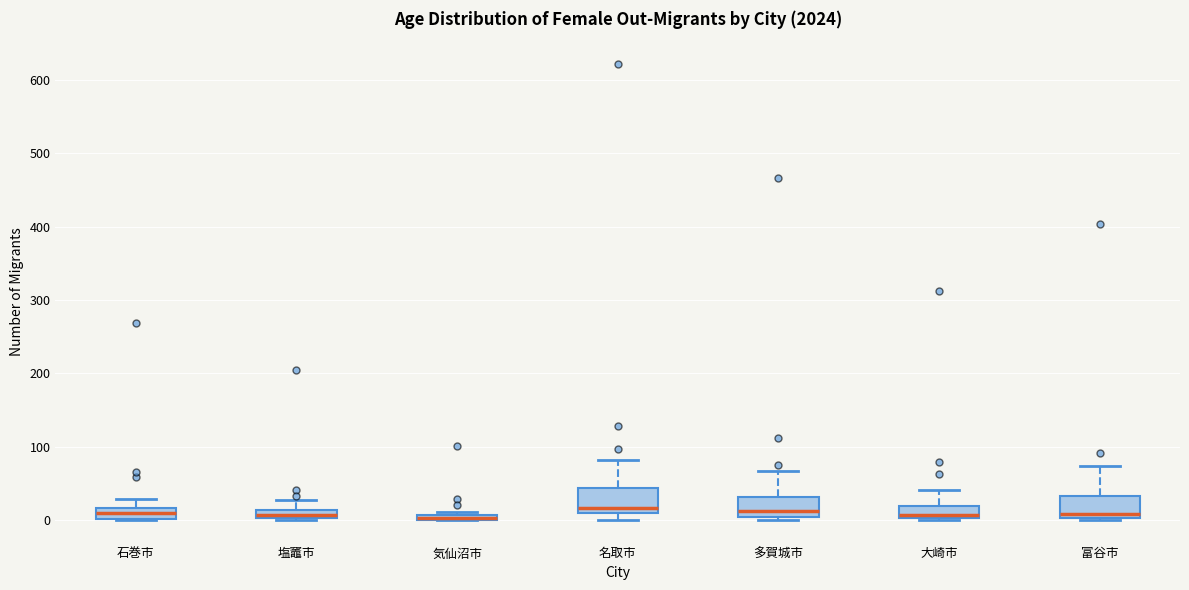

Where is the lower edge of the box for 多賀城市 on the y-axis? The values are not printed on the chart, so give them approximately, as read against the axis.

0